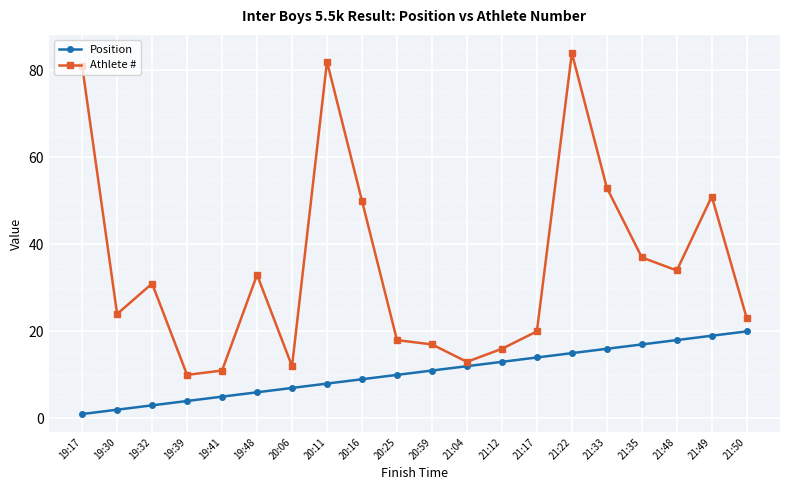

How many lines are shown in the chart?

2